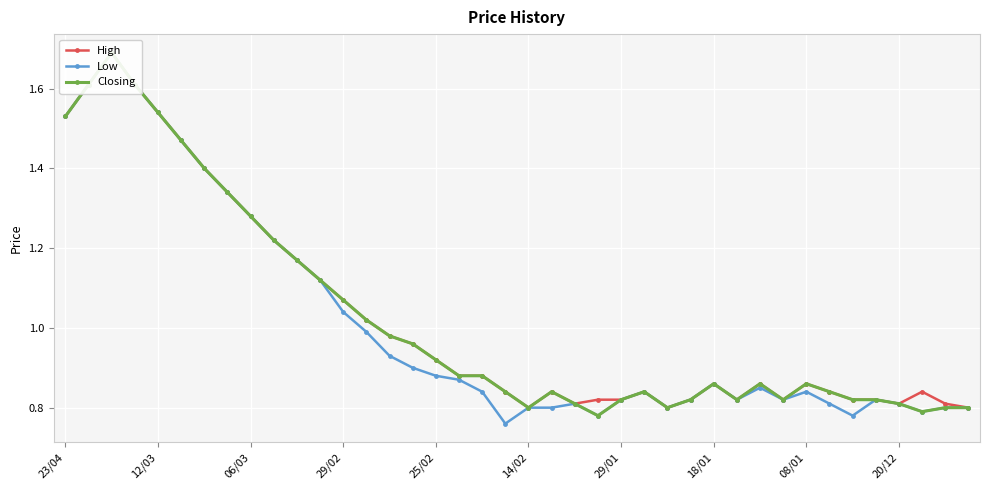

How many interior local valleys does the High series have?

6